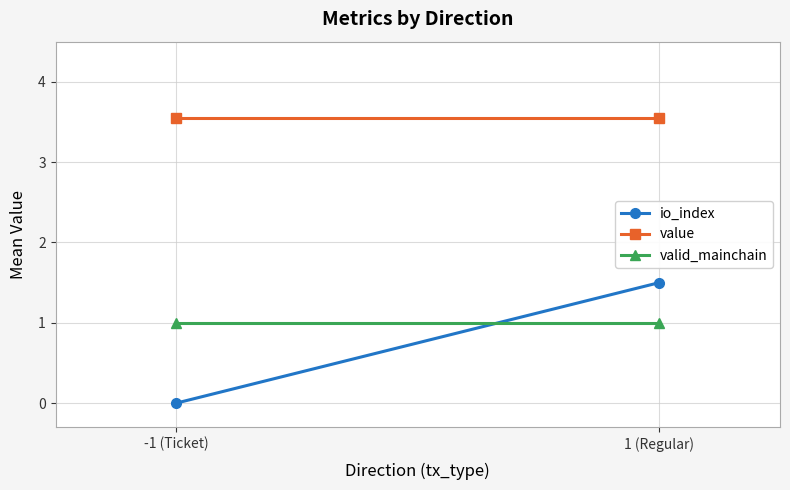

What is the sum of all io_index values?

1.5